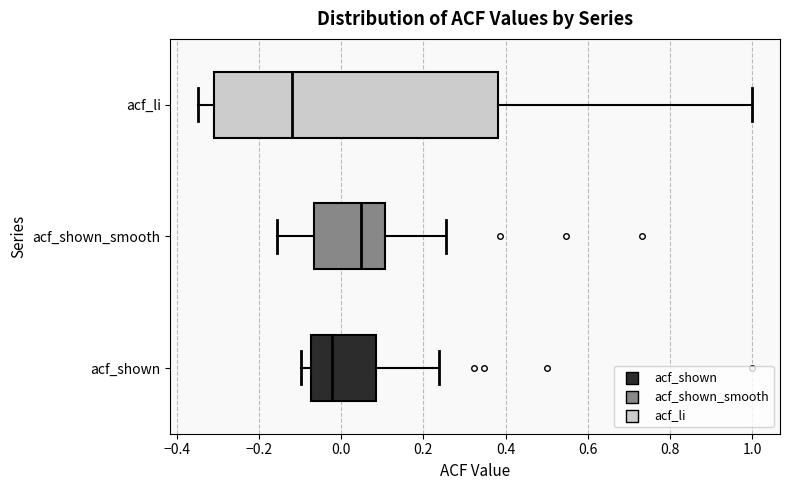

Which box is the widest, from its left edge to its right edge?

acf_li